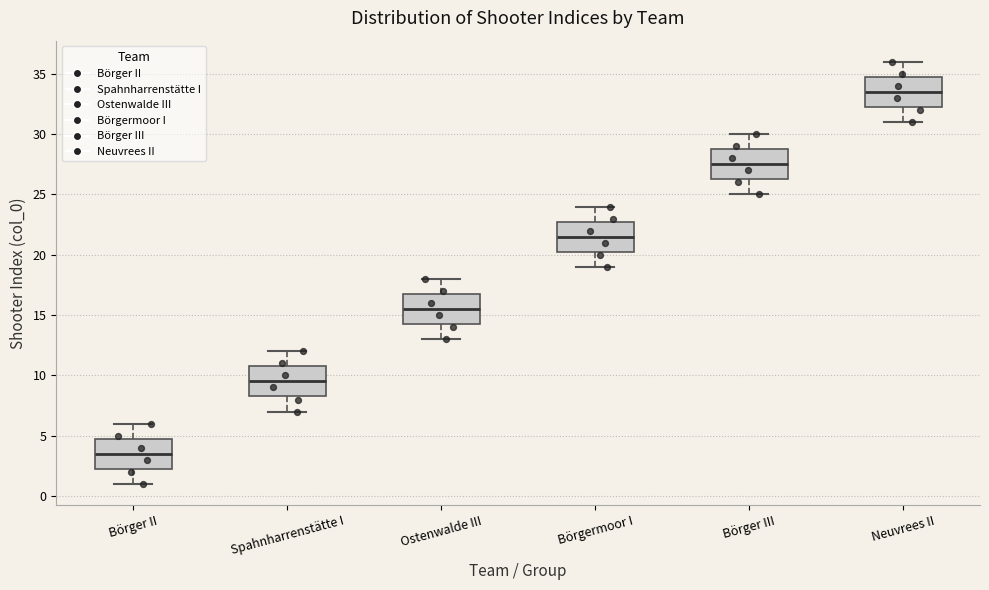

Which box has the lowest median line?

Börger II